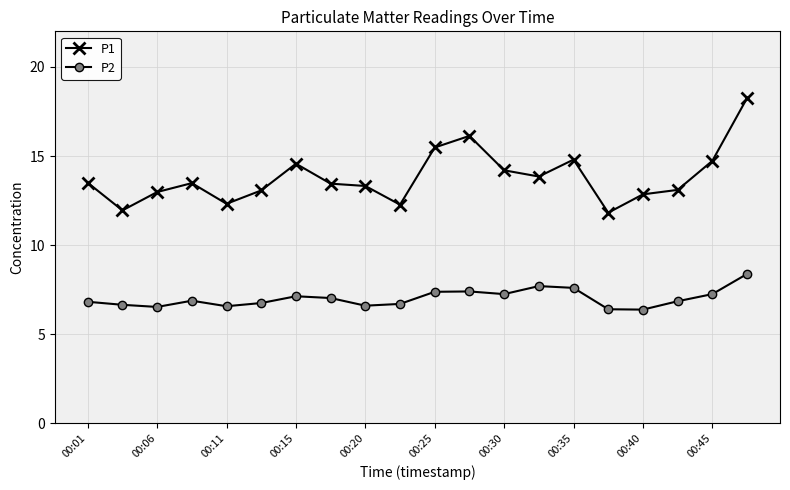

True or false: P1 has more than 0 interior local peaks.

True